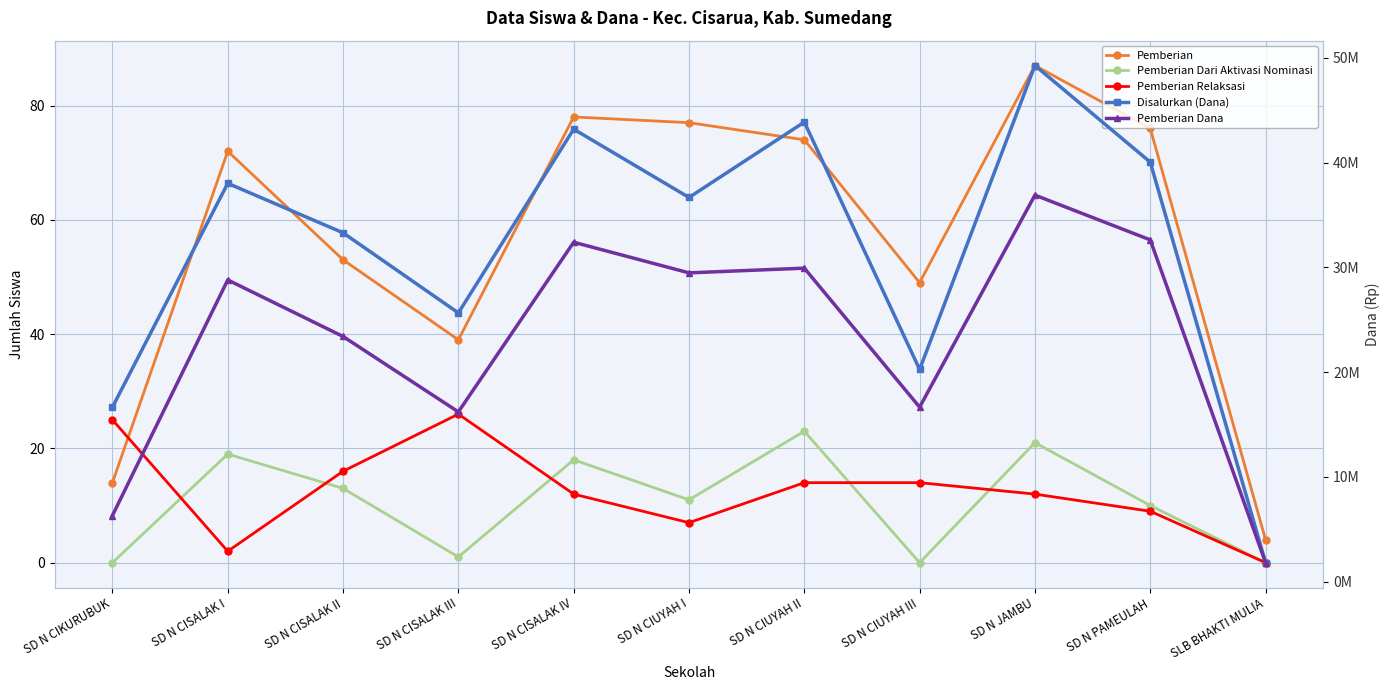

How many values in the Disalurkan (Dana) series are below 36675000?

5